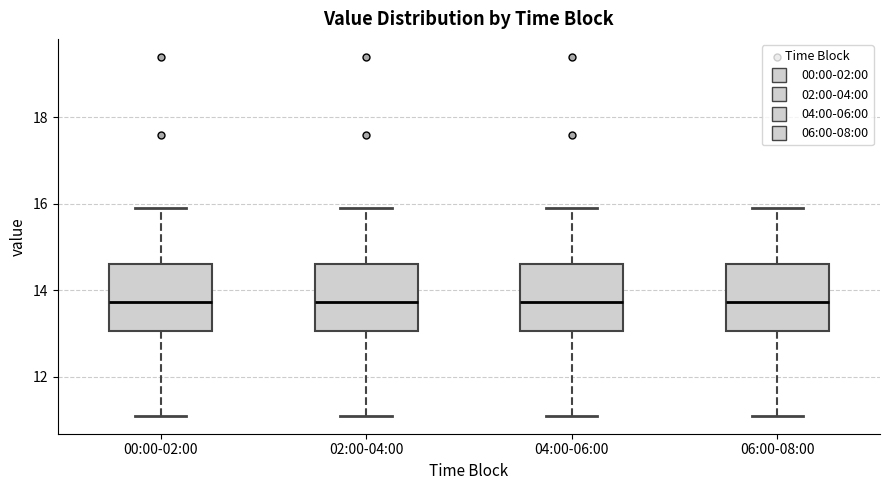

Reading left to right, read every box against the y-axis: the position of its median line, the range the box covers, and the ends of its whiskers. The values are not printed on the chart, so give them approximately, as read against the axis.

00:00-02:00: median 13.8, box 13.0 to 14.6, whiskers 11.2 to 16.0
02:00-04:00: median 13.8, box 13.0 to 14.6, whiskers 11.2 to 16.0
04:00-06:00: median 13.8, box 13.0 to 14.6, whiskers 11.2 to 16.0
06:00-08:00: median 13.8, box 13.0 to 14.6, whiskers 11.2 to 16.0